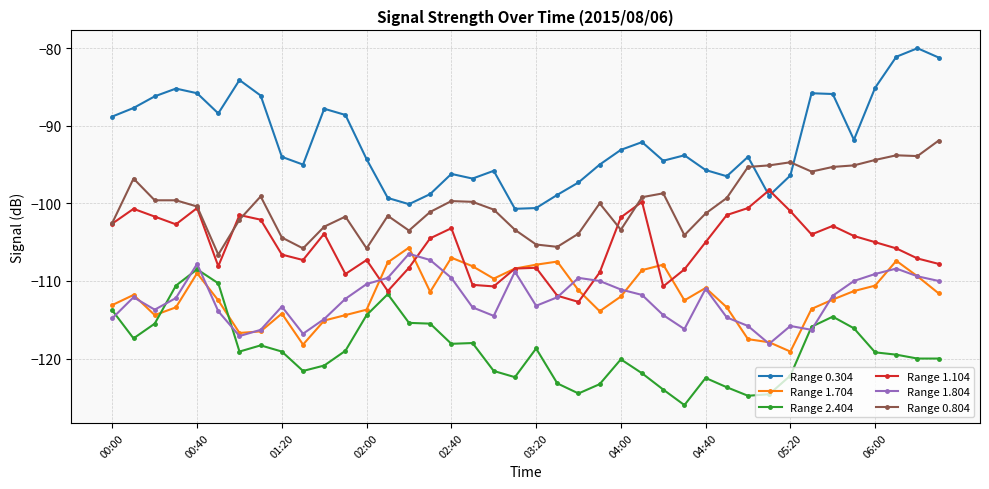

True or false: Range 0.804 and Range 1.704 cross at least once.

False